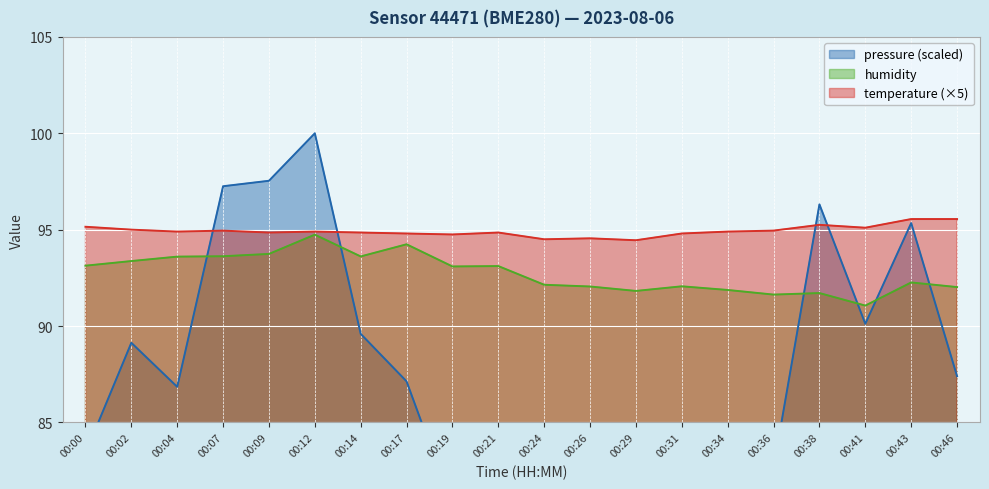

What is the total value across all series at 00:04?

275.3